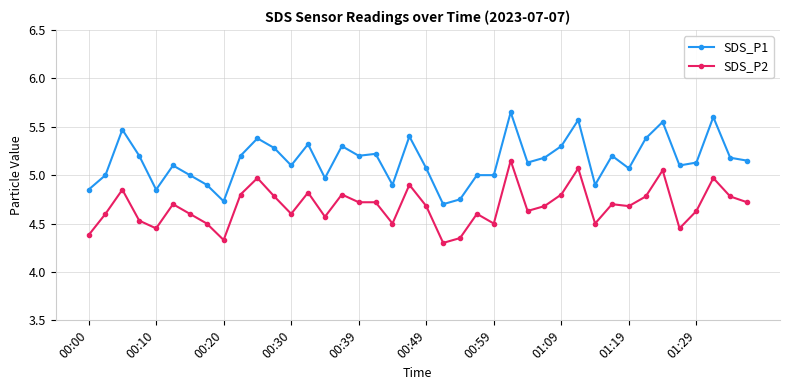

What is the difference between the second highest and second lowest values in the SDS_P1 series?

0.9